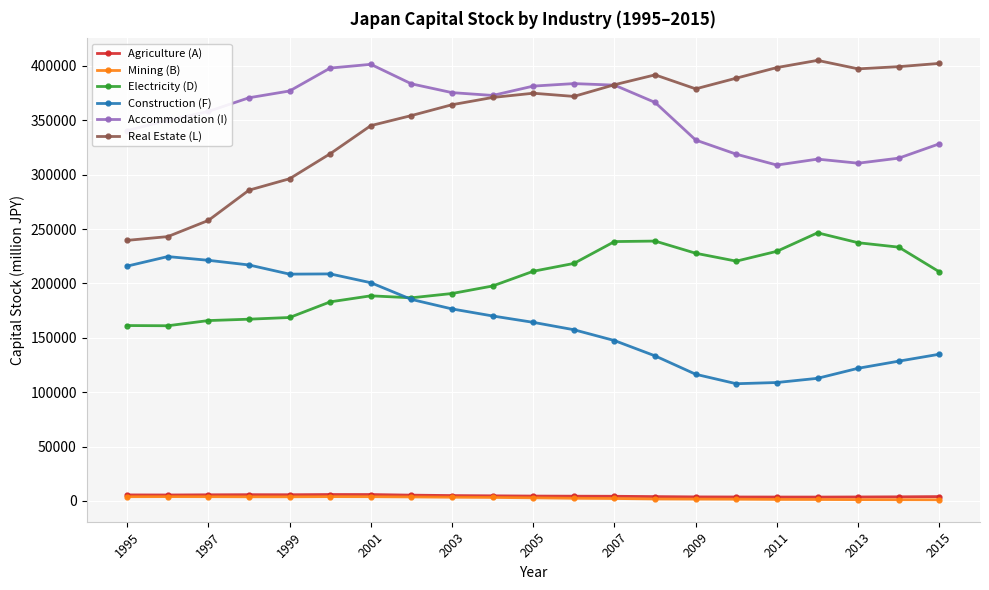

True or false: Electricity (D) has more than 0 interior local peaks.

True